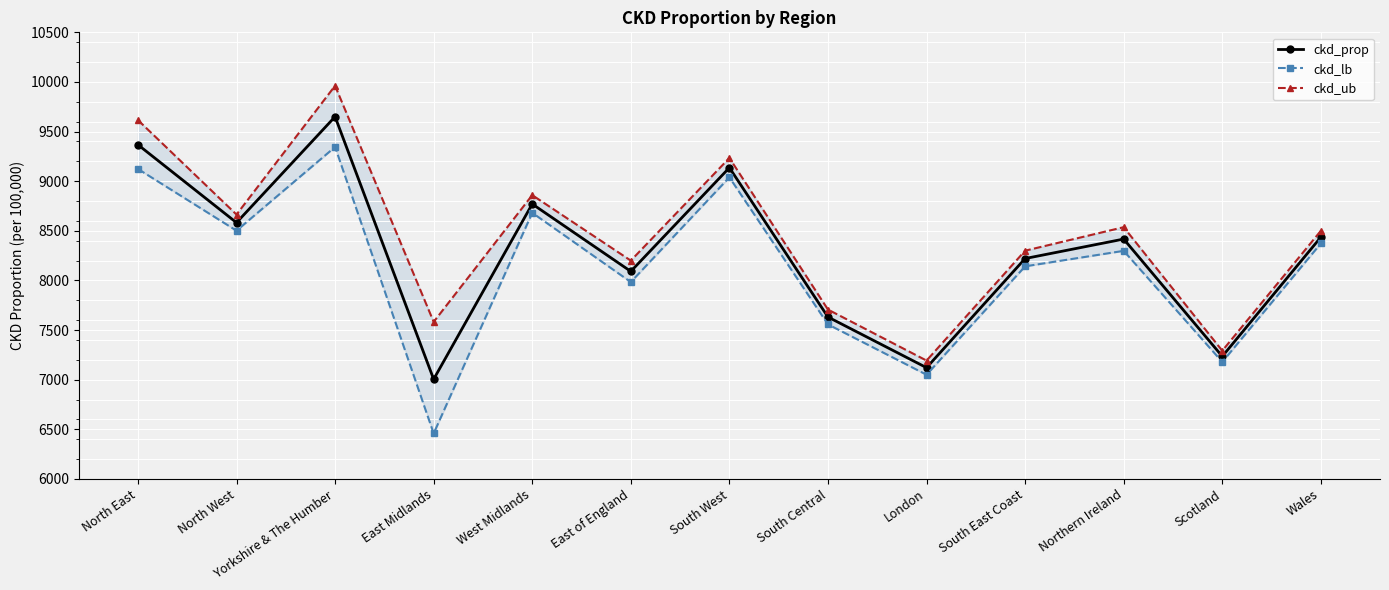

Is it true that ckd_prop equals 15201.6 at West Midlands?

False